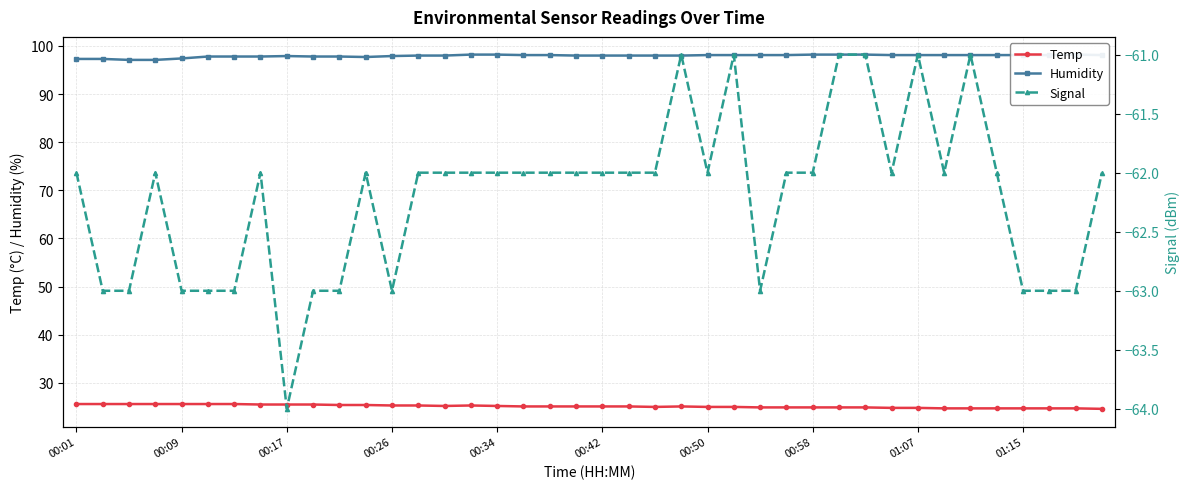

Which series has the largest range (max minus min)?

Signal